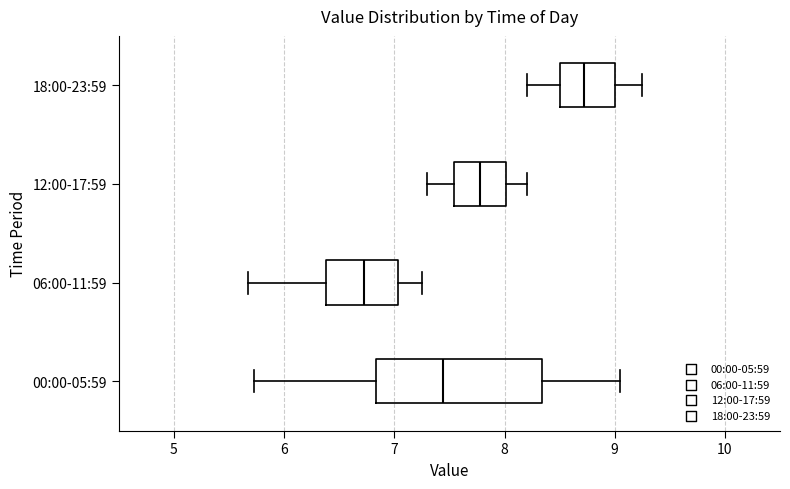

Which box has the furthest to the right median line?

18:00-23:59